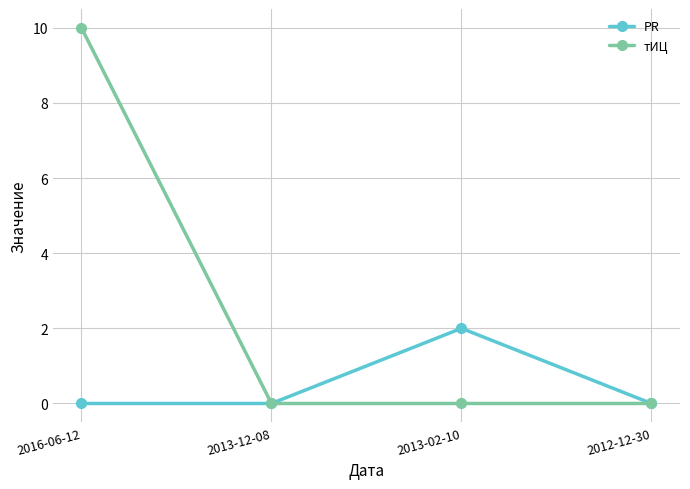

Between 2016-06-12 and 2013-12-08, which series saw the biggest shift?

тИЦ